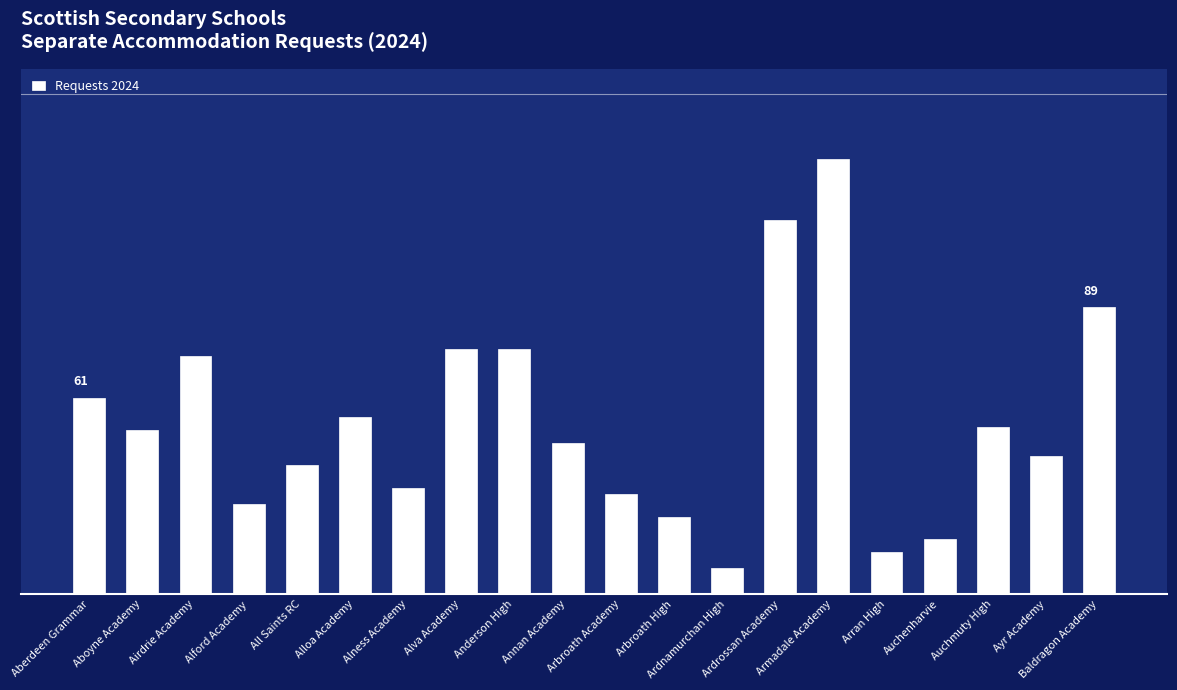

Are the bars horizontal?

No